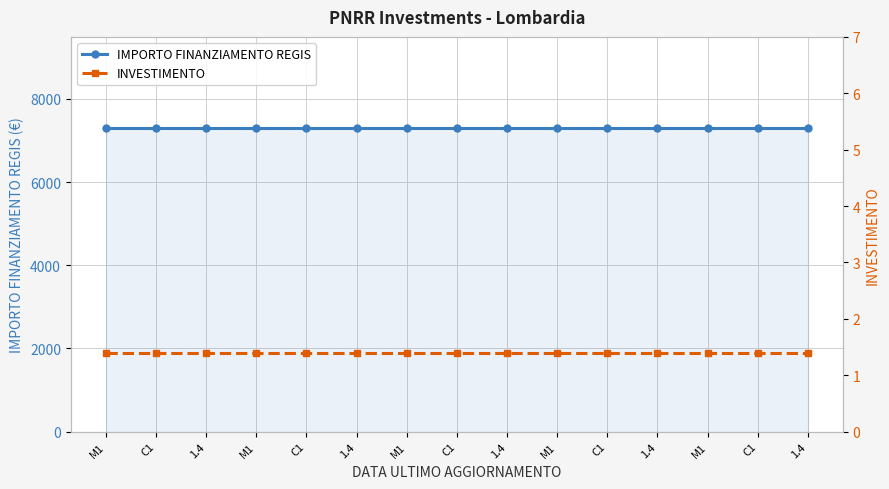

What is the minimum value shown in the chart?

1.4